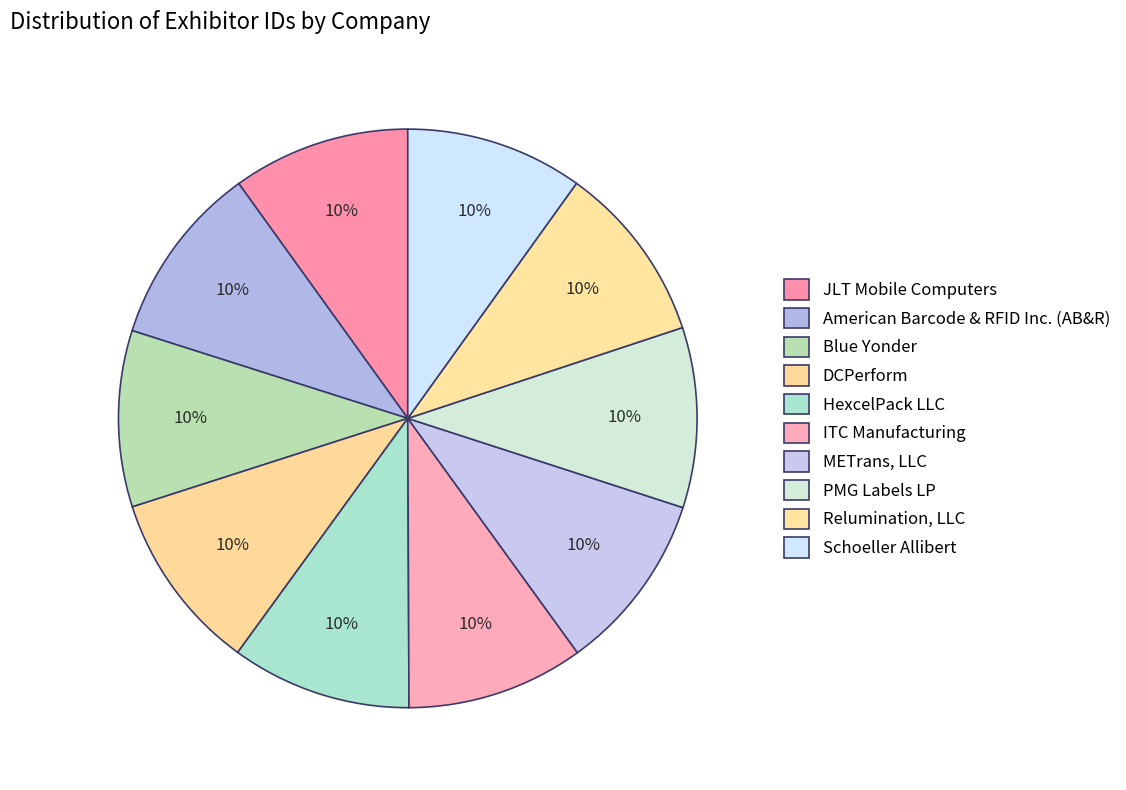

To the nearest percent, what portion does American Barcode & RFID Inc. (AB&R) represent?

10%